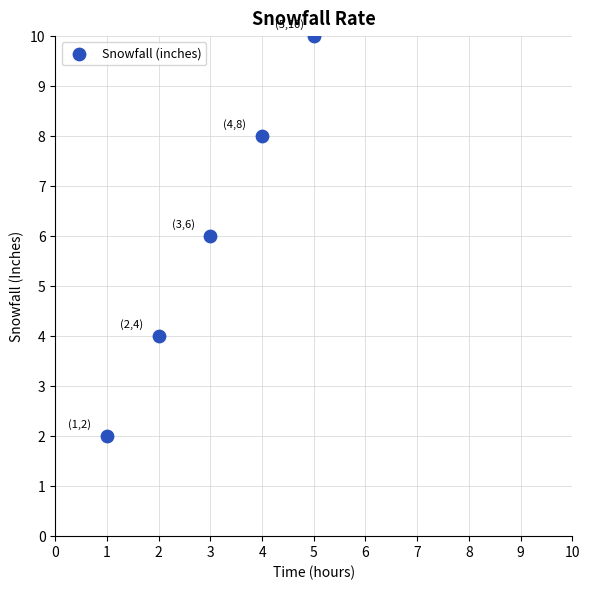

What is the average X value?

3